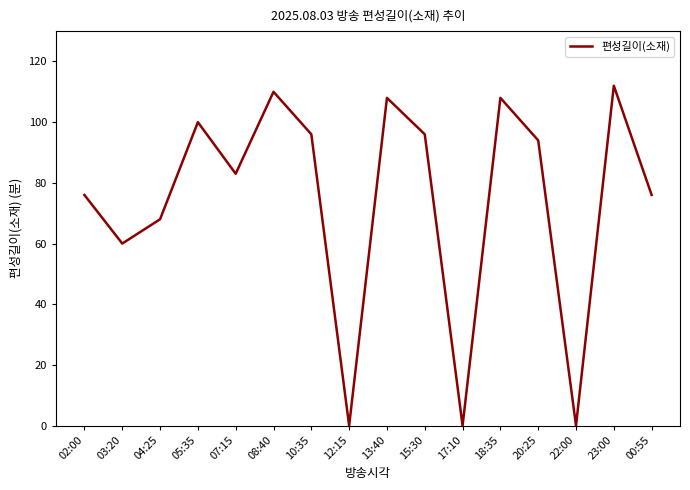

At which category does the data reach its first local valley?

03:20